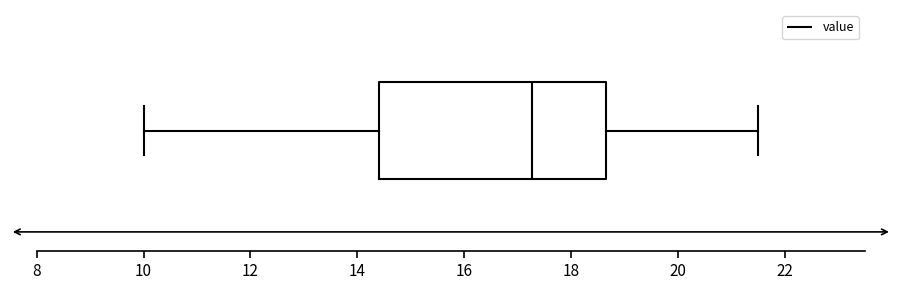

Read this box plot against the x-axis: the position of the median line, the range covered by the box, and the ends of both whiskers. The values are not printed on the chart, so give them approximately, as read against the axis.

median 17.2, box 14.4 to 18.6, whiskers 10.0 to 21.6